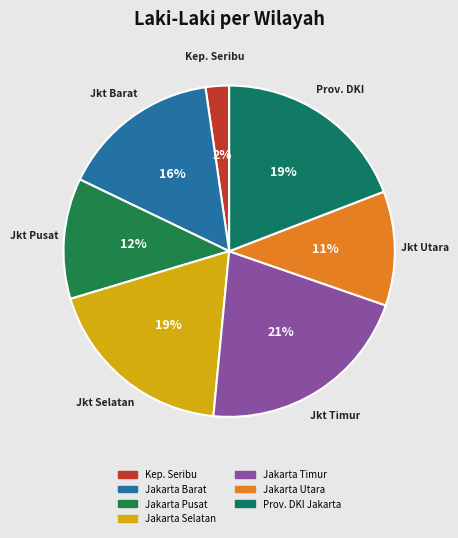

How many segments does this pie chart have?

7